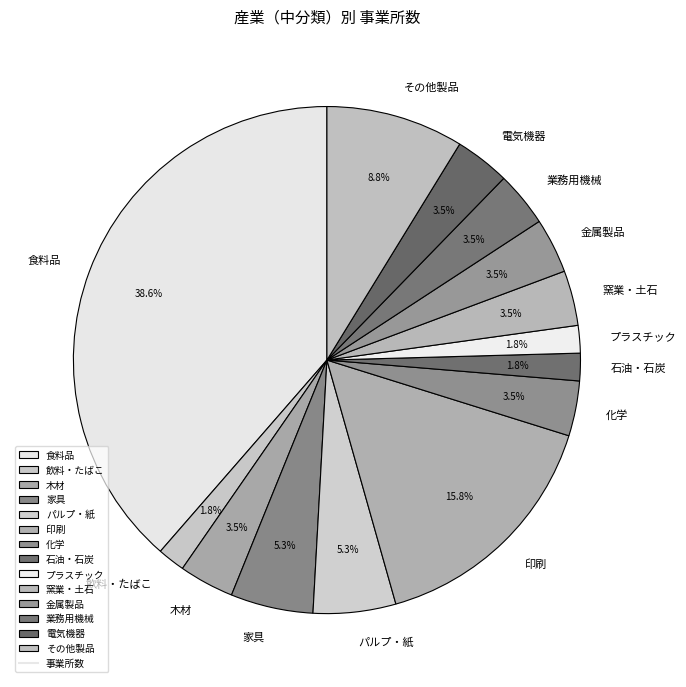

Count the number of slices in the pie.

14